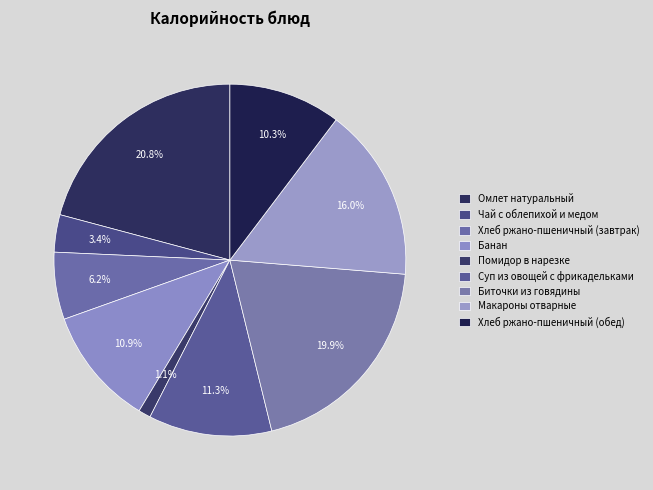

True or false: Макароны отварные accounts for 24% of the total.

False